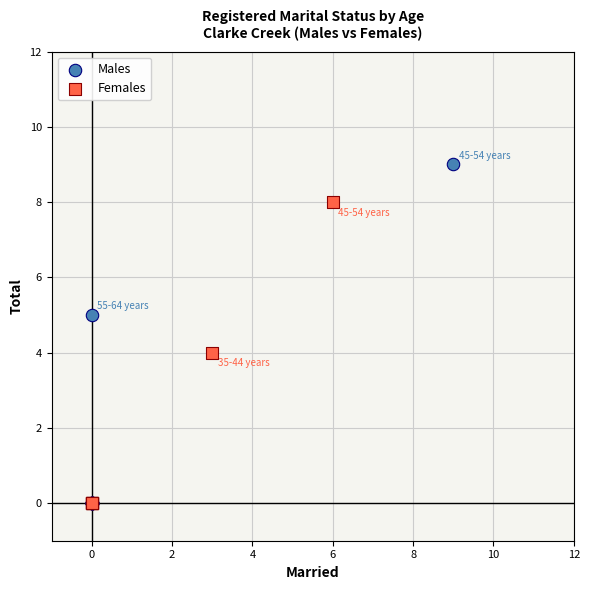

Which series has the largest Y range (max minus min)?

Males